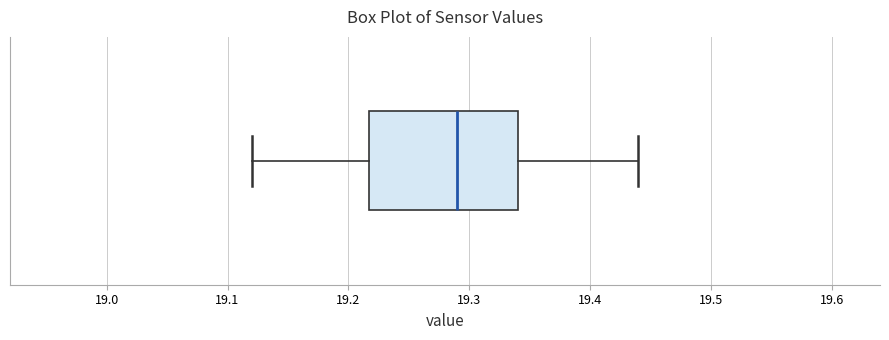

Where does the median line of the box sit on the x-axis? The values are not printed on the chart, so give them approximately, as read against the axis.

19.29